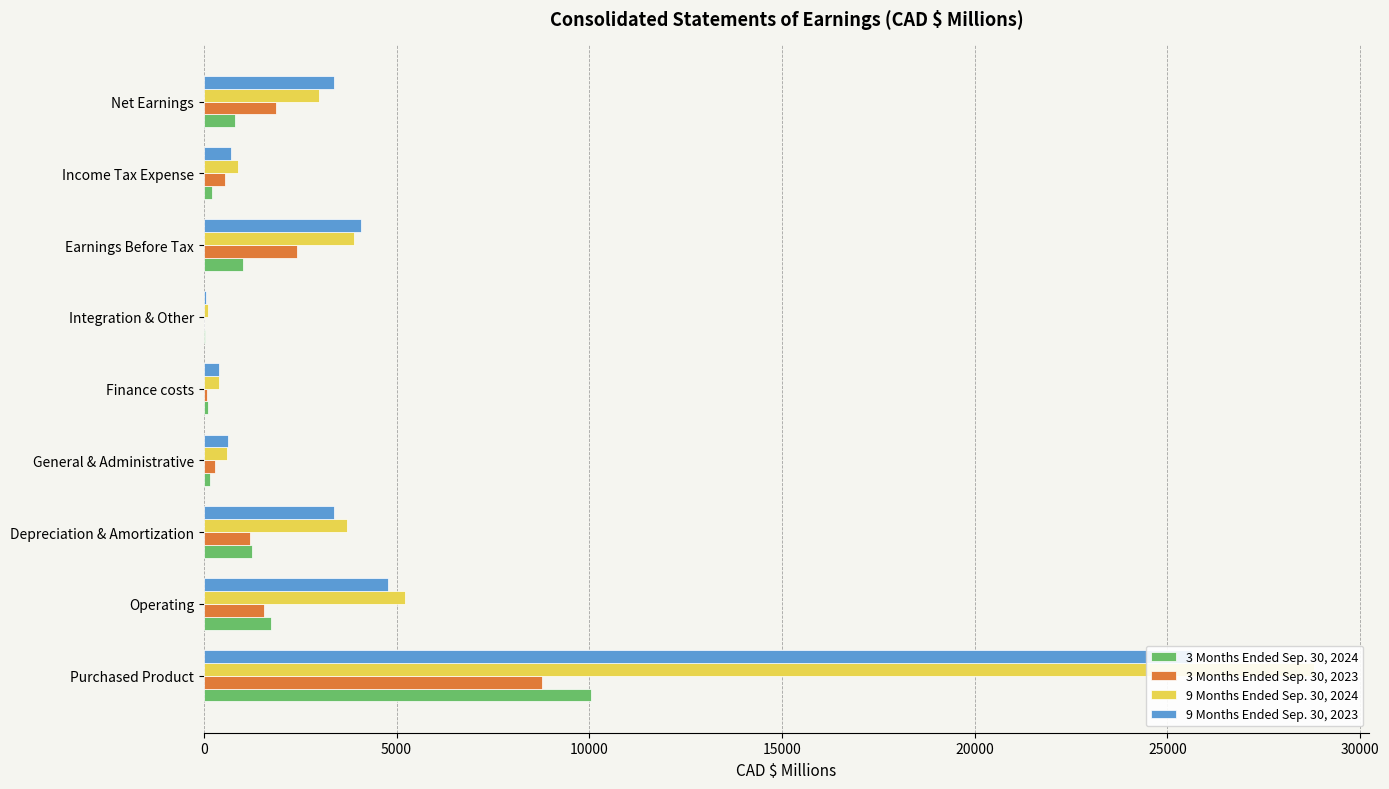

What is the value of the 9 Months Ended Sep. 30, 2024 bar at the 9th from the left?

2996